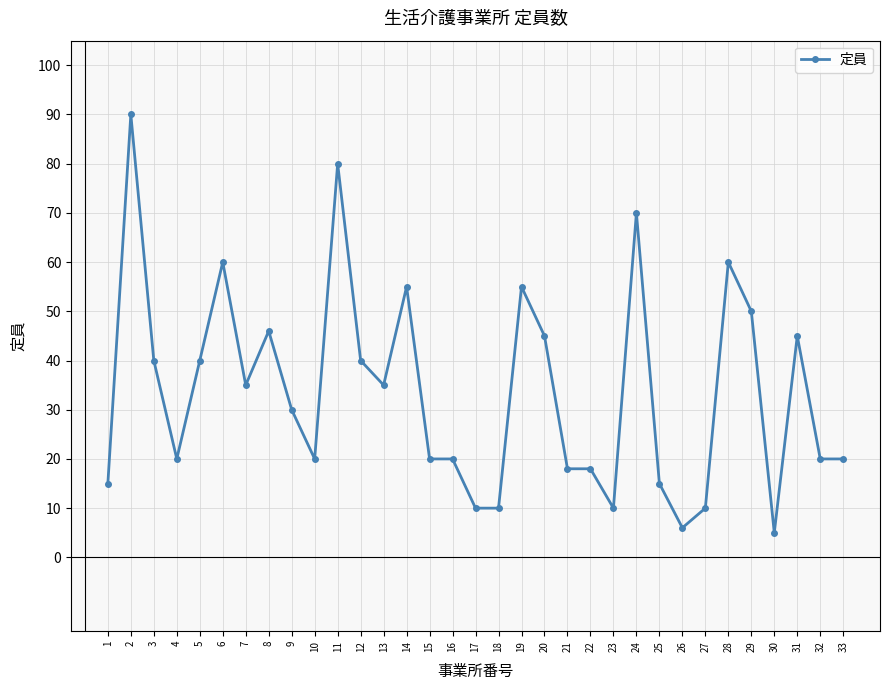

The chart shows a value of 55 at 19. True or false?

True